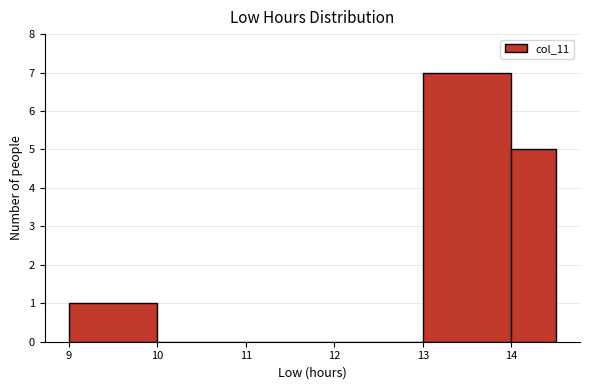

Reading left to right, transcribe this chart: for each bar, give the range it covers on the x-axis and its height. The values are not printed on the chart, so give them approximately, as read against the axis.

9.0 to 10.0: 1
10.0 to 11.0: 0
11.0 to 12.0: 0
12.0 to 13.0: 0
13.0 to 14.0: 7
14.0 to 14.5: 5